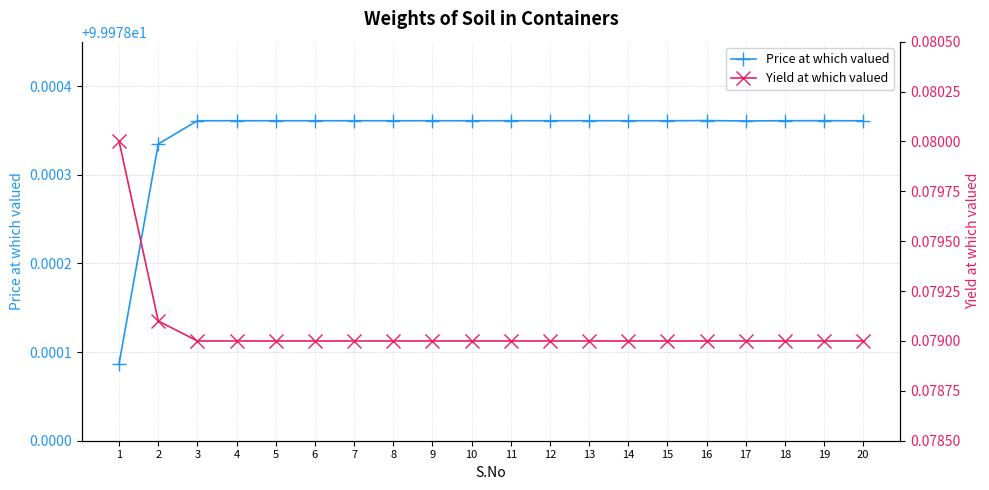

List the series in order of their peak value, lowest first.

Yield at which valued, Price at which valued